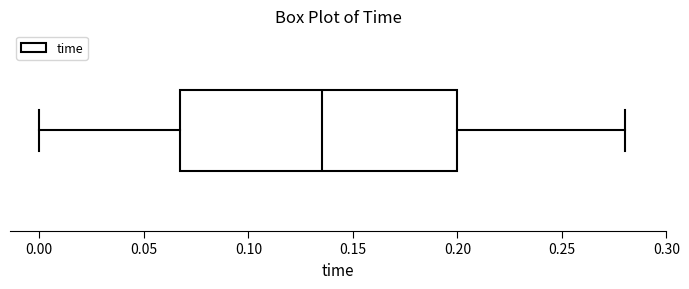

Transcribe this box plot: give where the median line is, the range the box spans, and where the two whiskers end, as read against the x-axis. The values are not printed on the chart, so give them approximately, as read against the axis.

median 0.135, box 0.070 to 0.200, whiskers 0.000 to 0.280